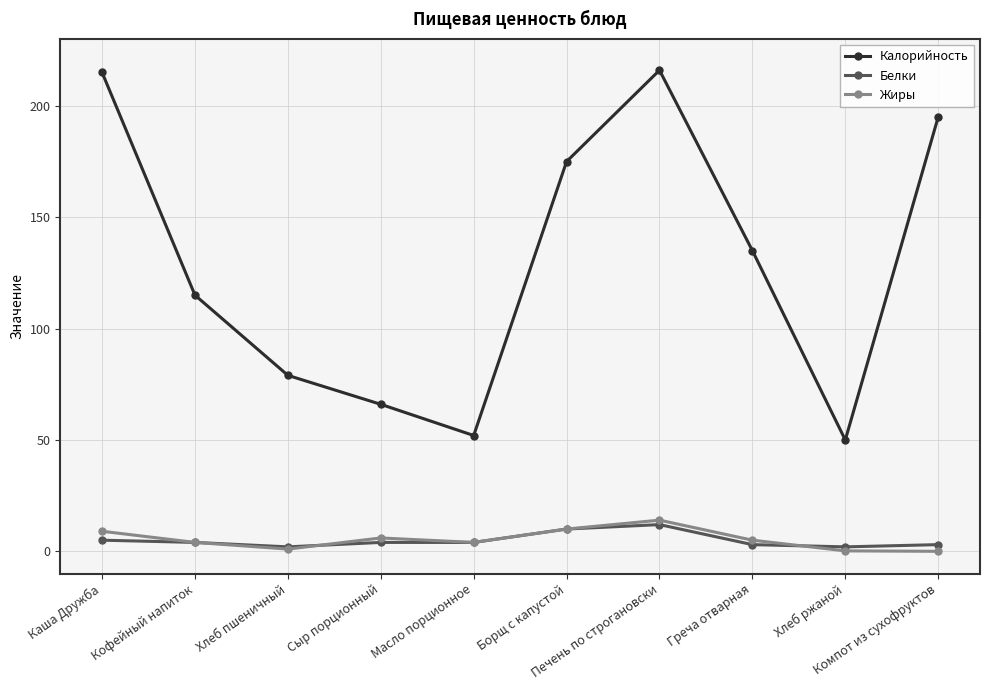

What is the average value of the Калорийность series?

129.8